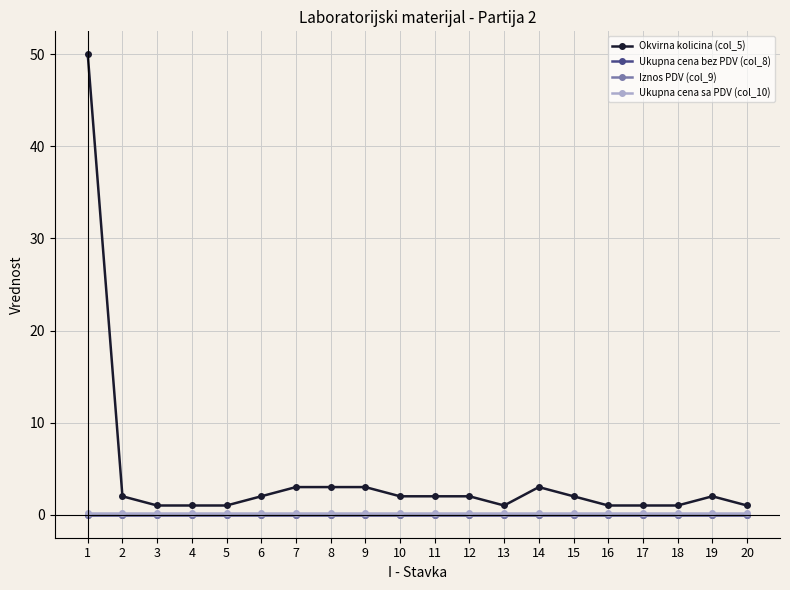

Reading right to left, what are all the values shown in this chart?

Okvirna kolicina (col_5): 20=1.0	19=2.0	18=1.0	17=1.0	16=1.0	15=2.0	14=3.0	13=1.0	12=2.0	11=2.0	10=2.0	9=3.0	8=3.0	7=3.0	6=2.0	5=1.0	4=1.0	3=1.0	2=2.0	1=50.0
Ukupna cena bez PDV (col_8): 20=0.0	19=0.0	18=0.0	17=0.0	16=0.0	15=0.0	14=0.0	13=0.0	12=0.0	11=0.0	10=0.0	9=0.0	8=0.0	7=0.0	6=0.0	5=0.0	4=0.0	3=0.0	2=0.0	1=0.0
Iznos PDV (col_9): 20=0.0	19=0.0	18=0.0	17=0.0	16=0.0	15=0.0	14=0.0	13=0.0	12=0.0	11=0.0	10=0.0	9=0.0	8=0.0	7=0.0	6=0.0	5=0.0	4=0.0	3=0.0	2=0.0	1=0.0
Ukupna cena sa PDV (col_10): 20=0.2	19=0.2	18=0.2	17=0.2	16=0.2	15=0.2	14=0.2	13=0.2	12=0.2	11=0.2	10=0.2	9=0.2	8=0.2	7=0.2	6=0.2	5=0.2	4=0.2	3=0.2	2=0.2	1=0.2